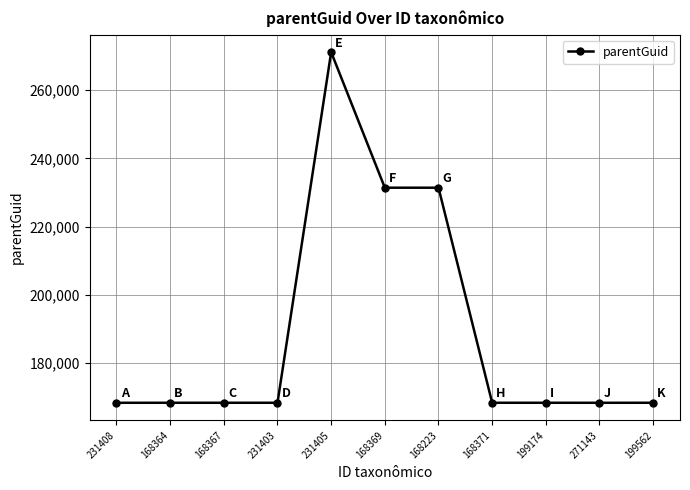

What value does the data have at 168371, to the nearest 100?

168400